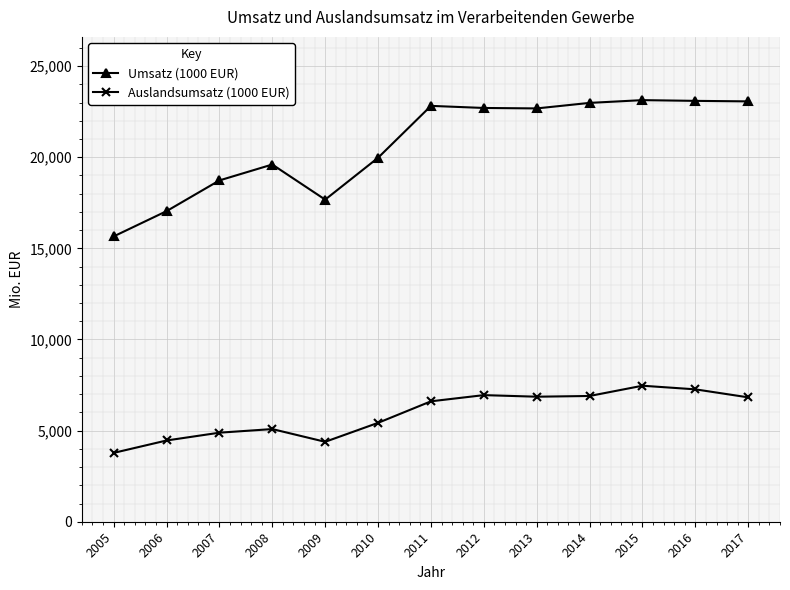

Where is the first local maximum for Umsatz (1000 EUR)?

2008